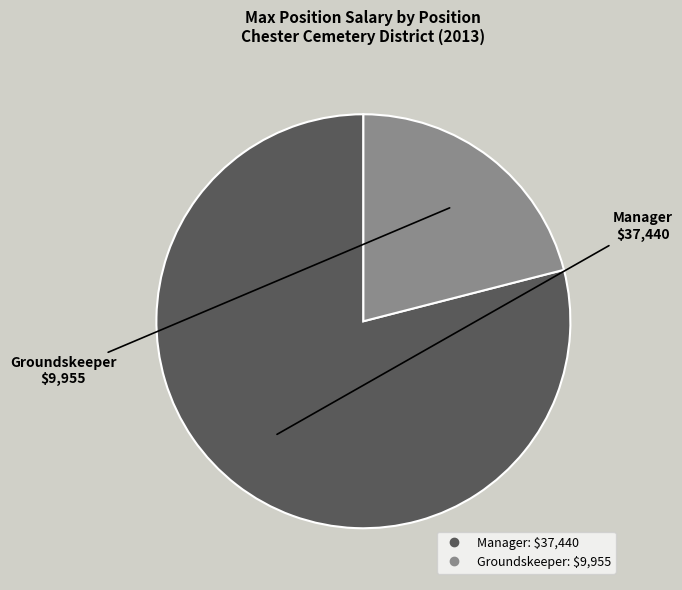

Is there a majority slice in this chart?

Yes